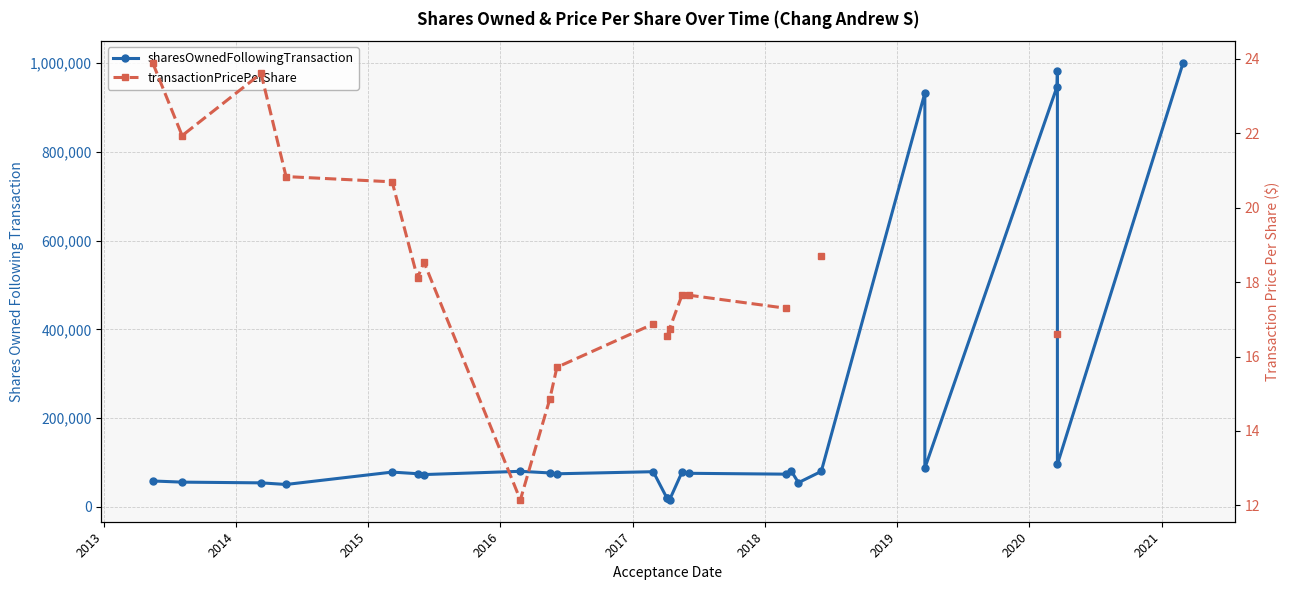

What is the minimum value for sharesOwnedFollowingTransaction?

15958.0